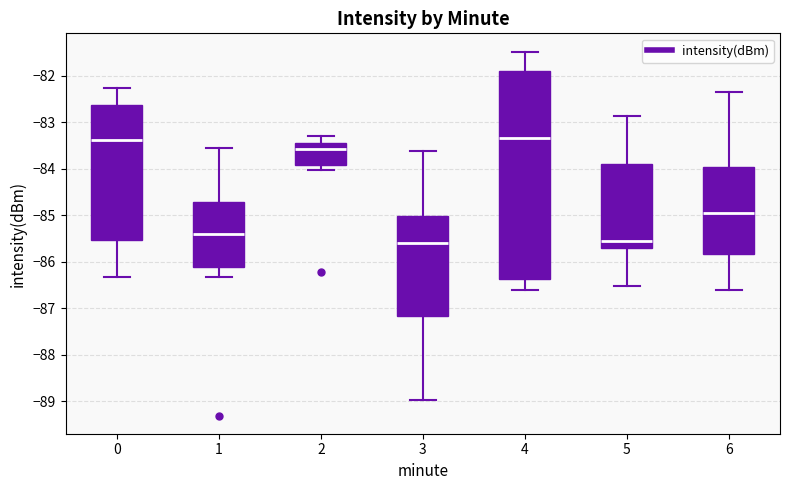

Where is the lower edge of the box at x = 5 on the y-axis? The values are not printed on the chart, so give them approximately, as read against the axis.

-85.7